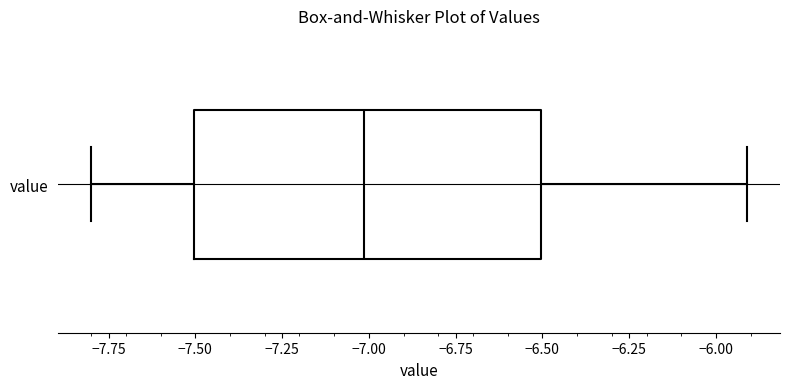

Where does the median line of the box for value sit on the x-axis? The values are not printed on the chart, so give them approximately, as read against the axis.

-7.0